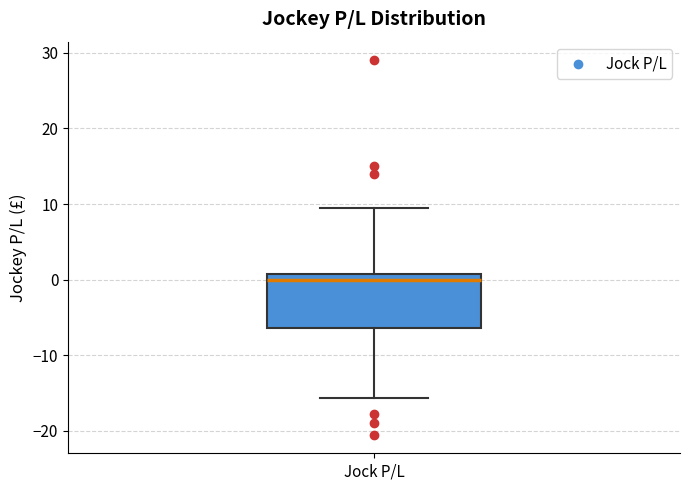

Transcribe this box plot: give where the median line is, the range the box spans, and where the two whiskers end, as read against the y-axis. The values are not printed on the chart, so give them approximately, as read against the axis.

median 0, box -6 to 1, whiskers -16 to 9